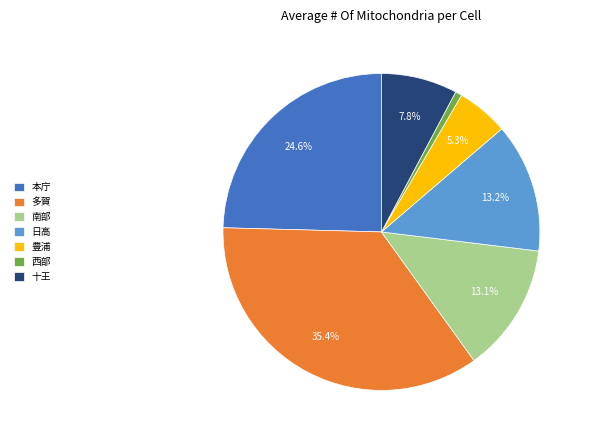

What is the ratio of the value at 多賀 to the value at 日高?

2.7